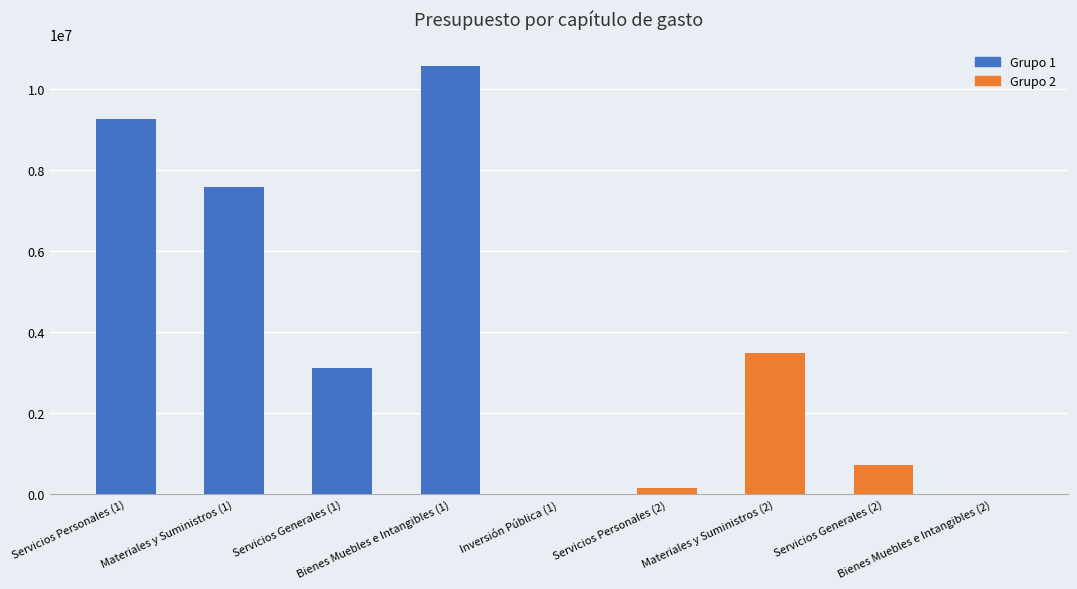

Is it true that the value at Inversión Pública (1) is 0?

True